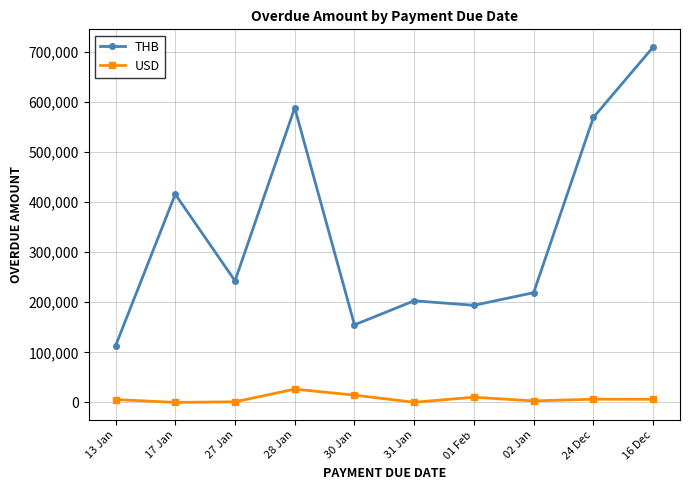

Which category has the highest value in the THB series?

16 Dec